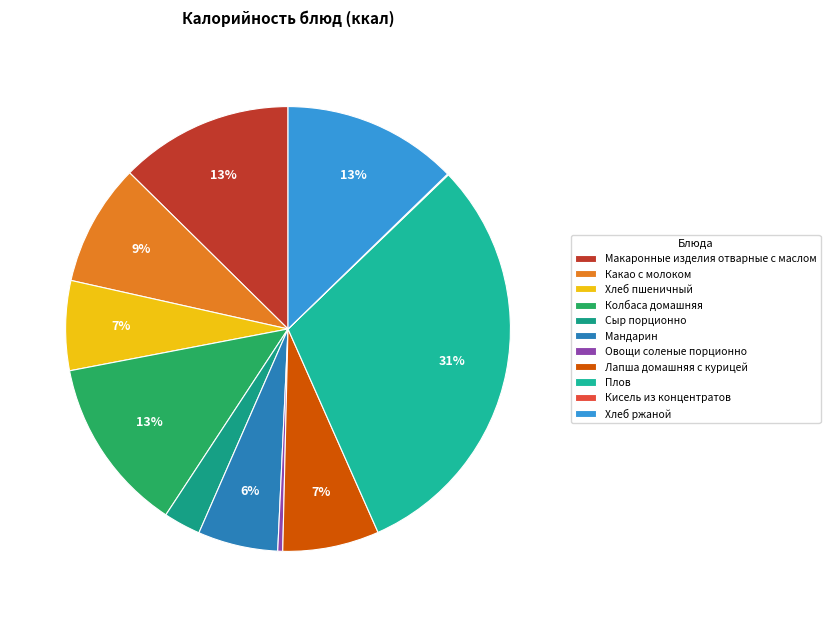

What portion of the pie excludes Хлеб ржаной?

87.3%